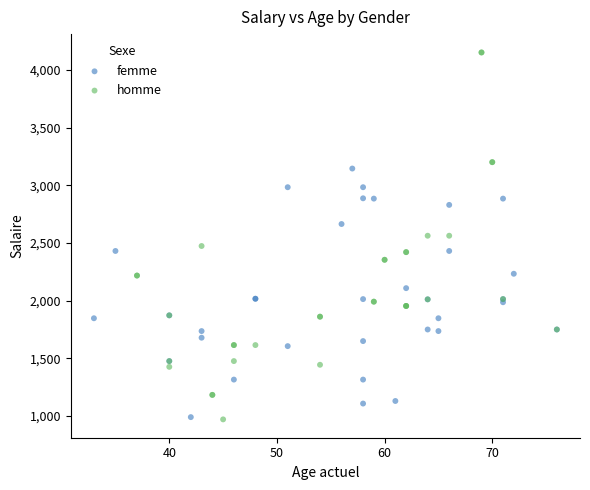

Which series reaches the maximum Y coordinate?

homme